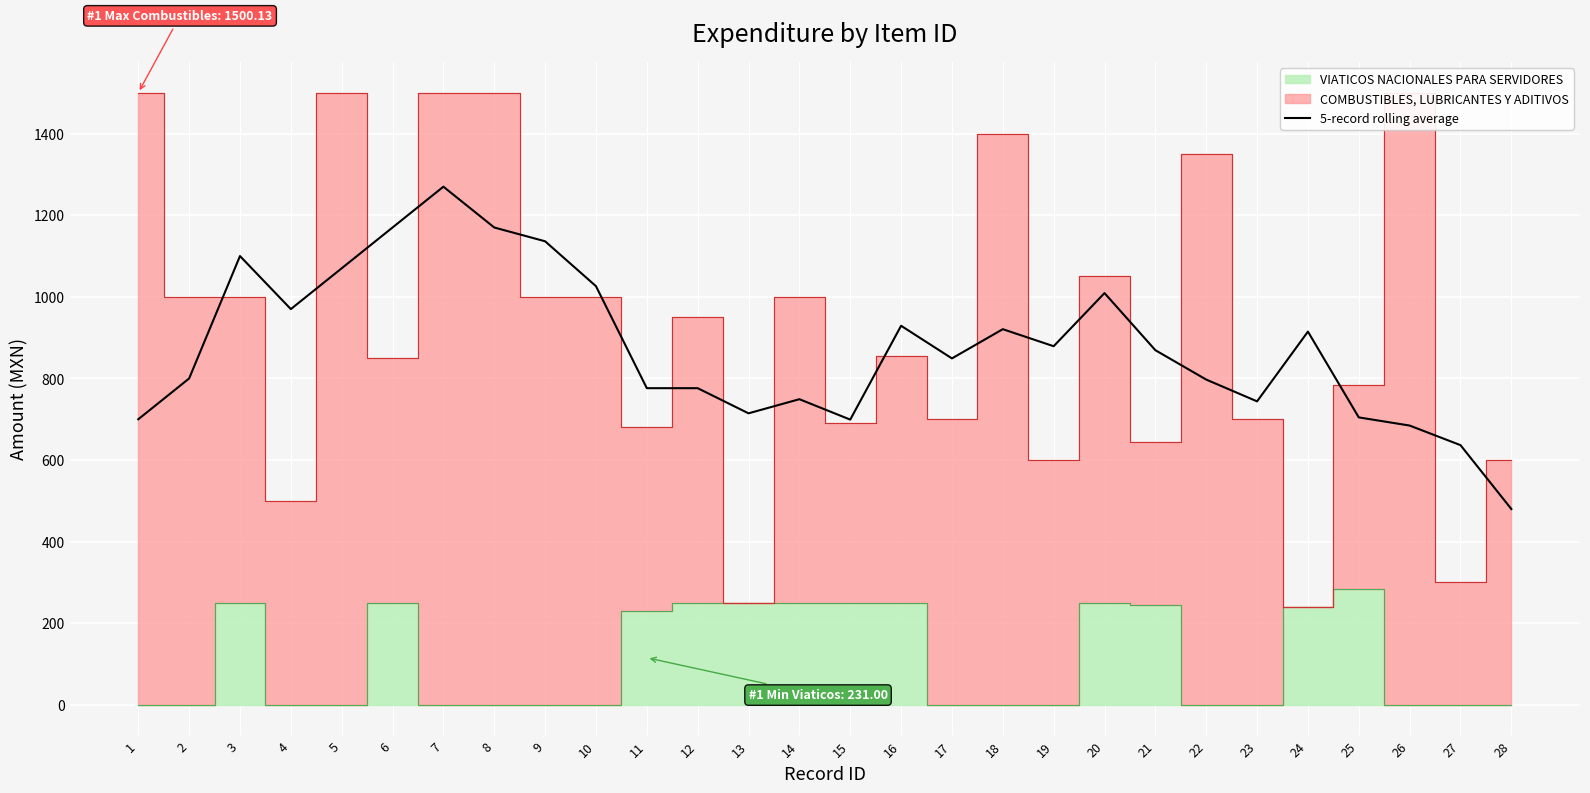

How many points are higher than both their immediate neighbors (excluding endpoints)?

7